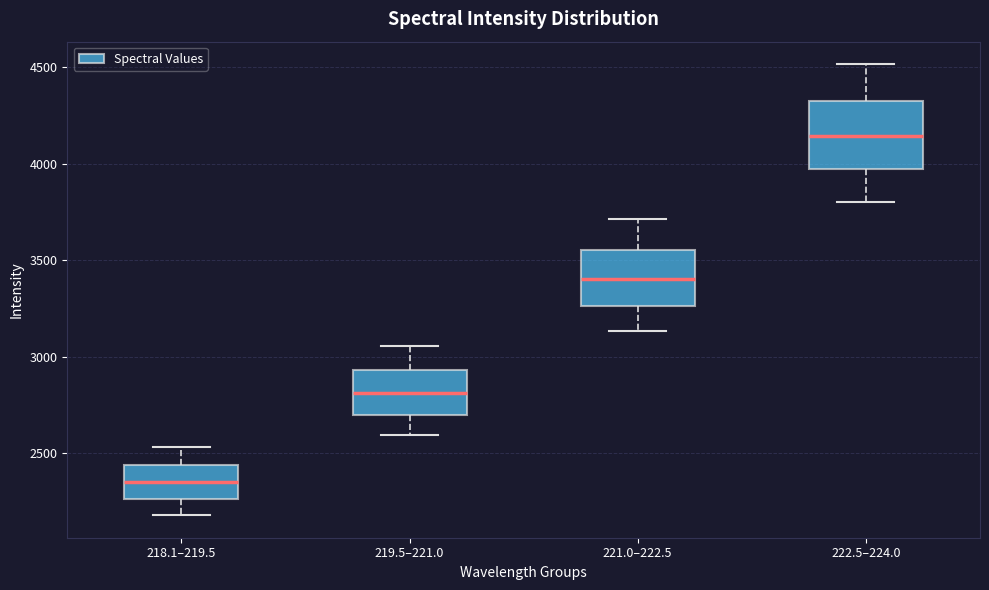

Which box's median line is the lowest?

218.1–219.5